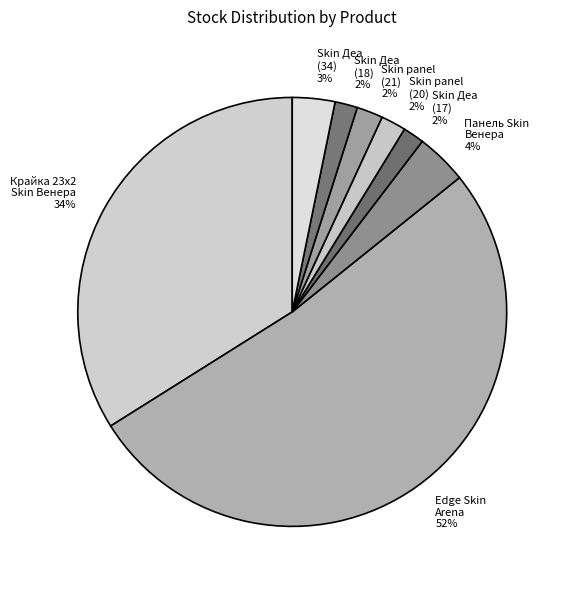

Combined, do Панель Skin Венера 4% and Skin Деа (17) 2% account for over 50%?

No